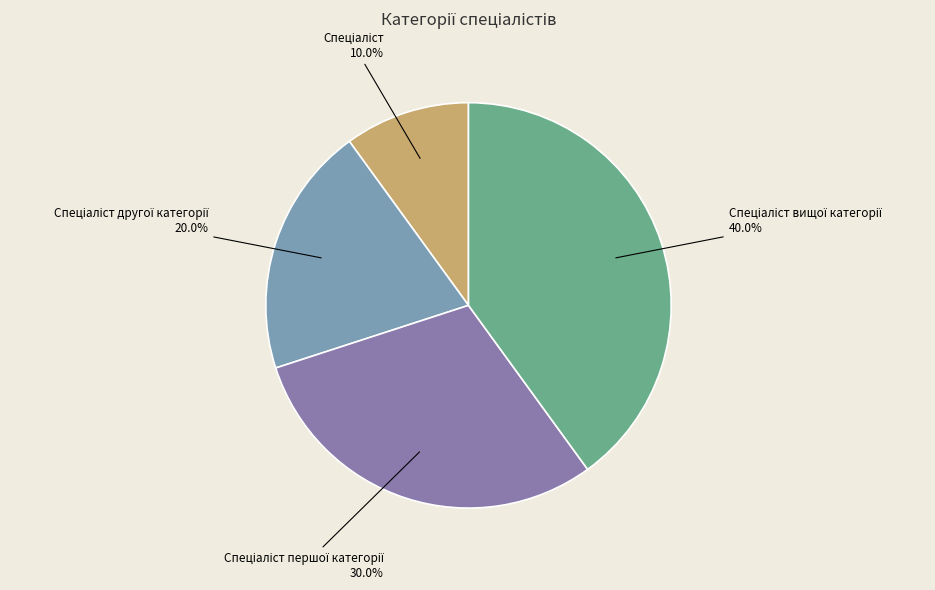

Does any single category account for the majority?

No